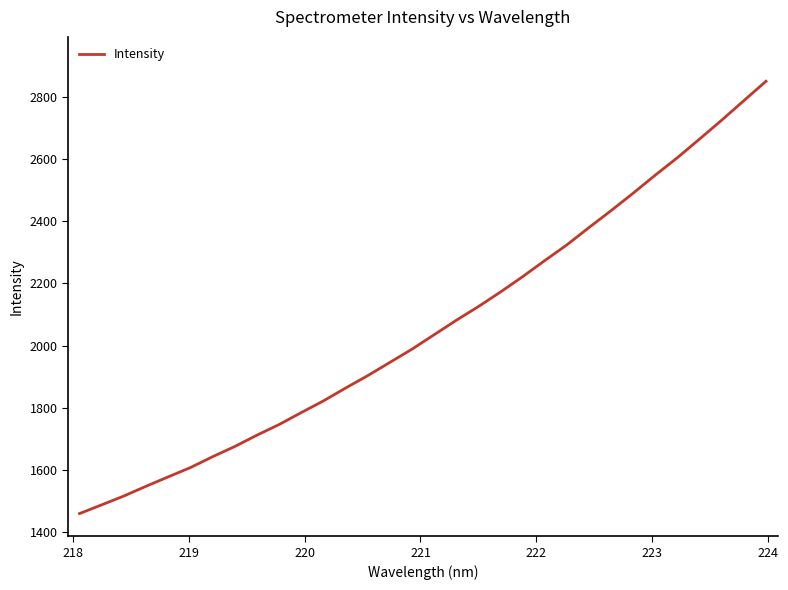

What is the difference between the maximum and minimum values?

1389.0